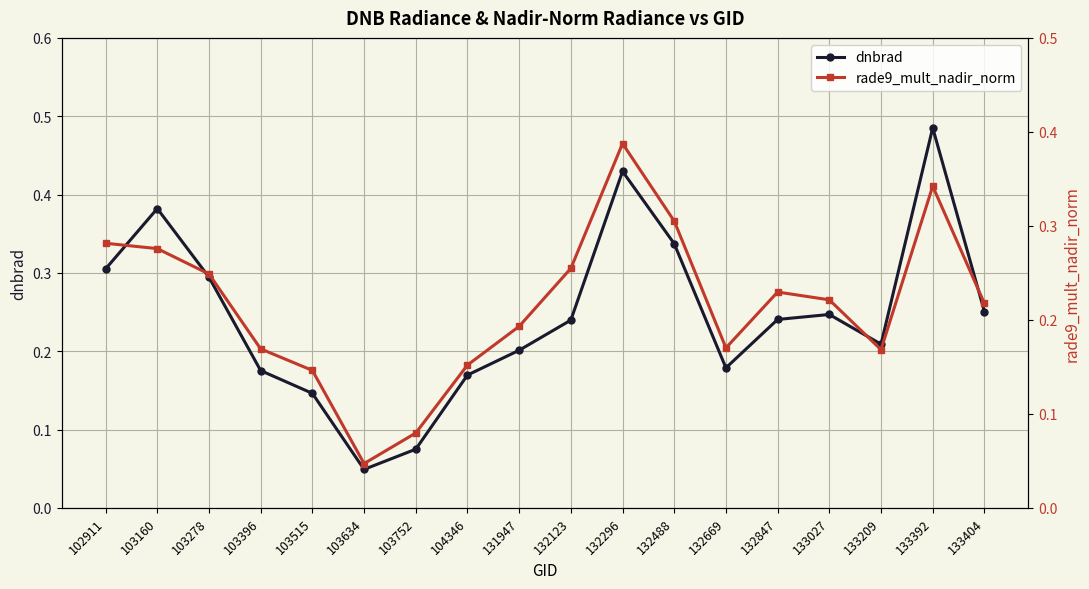

What is the value of the dnbrad point at the 8th from the left?

0.2